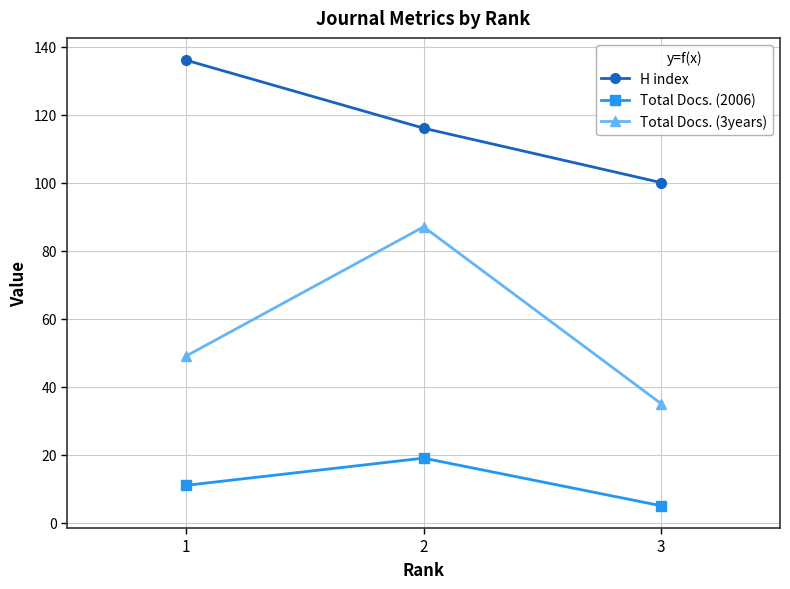

How many Total Docs. (2006) values are between 5 and 19?

3